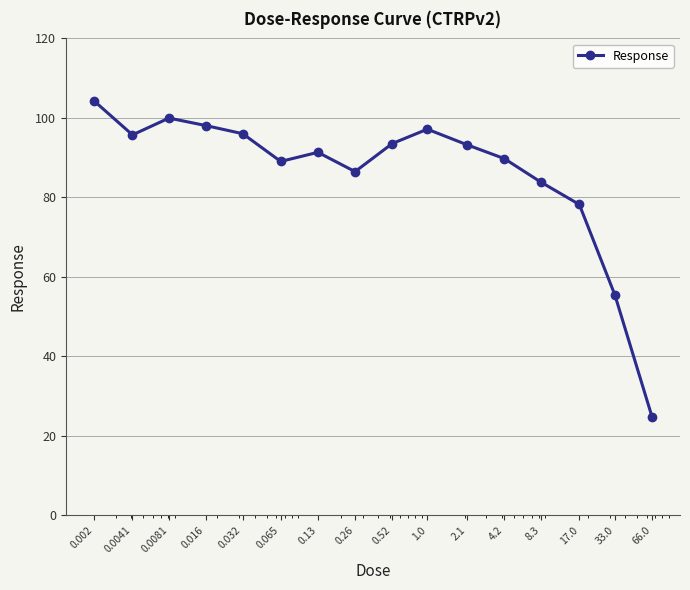

What is the greatest value displayed?

104.3